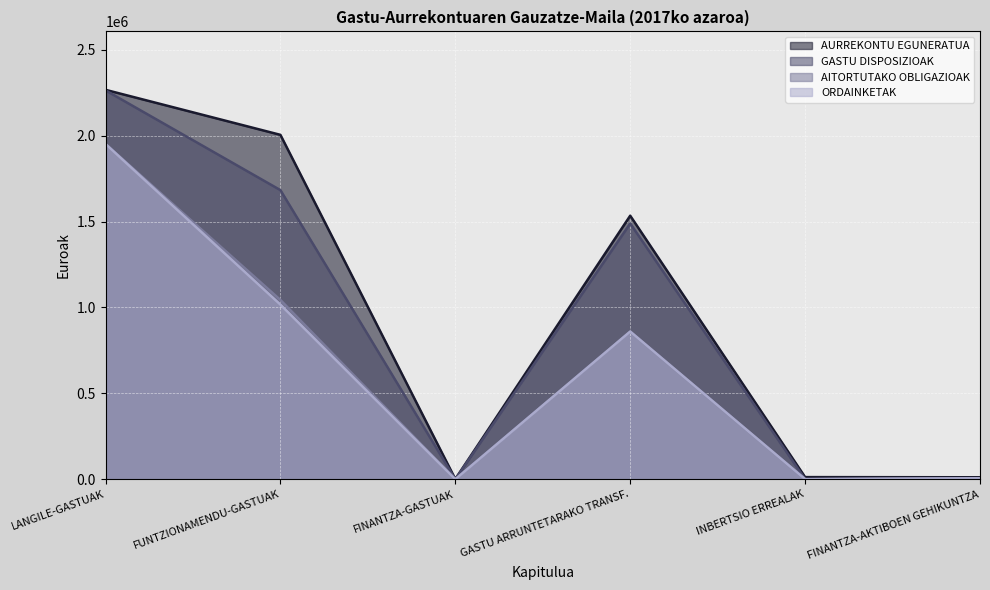

What are all the series names shown in the legend?

AURREKONTU EGUNERATUA, GASTU DISPOSIZIOAK, AITORTUTAKO OBLIGAZIOAK, ORDAINKETAK